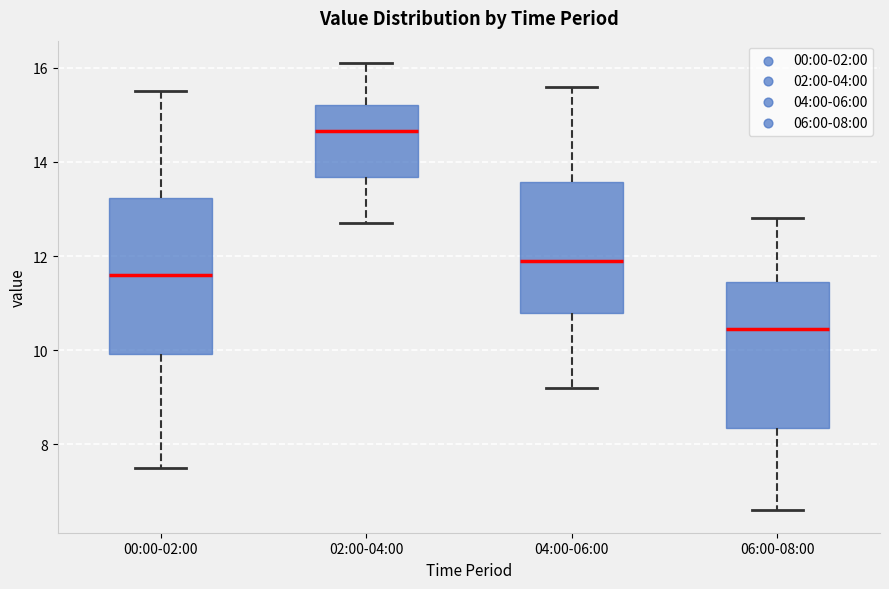

Reading left to right, read every box against the y-axis: the position of its median line, the range the box covers, and the ends of its whiskers. The values are not printed on the chart, so give them approximately, as read against the axis.

00:00-02:00: median 11.6, box 10.0 to 13.2, whiskers 7.6 to 15.6
02:00-04:00: median 14.6, box 13.6 to 15.2, whiskers 12.8 to 16.2
04:00-06:00: median 12.0, box 10.8 to 13.6, whiskers 9.2 to 15.6
06:00-08:00: median 10.4, box 8.4 to 11.4, whiskers 6.6 to 12.8